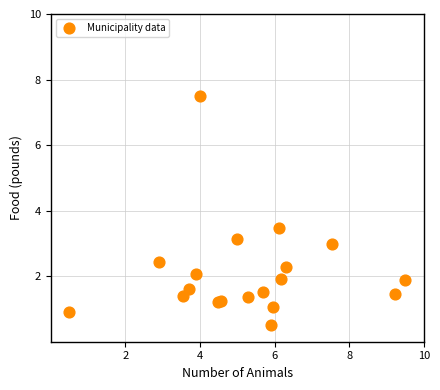

What Y value in the scatter plot is closest to 4?

3.5